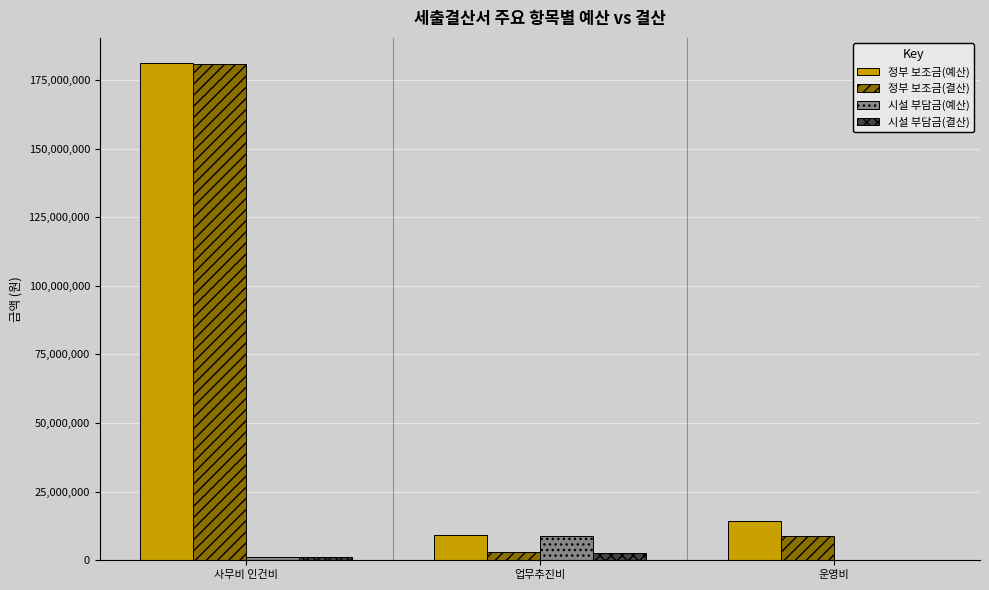

How many categories are shown in the chart?

3